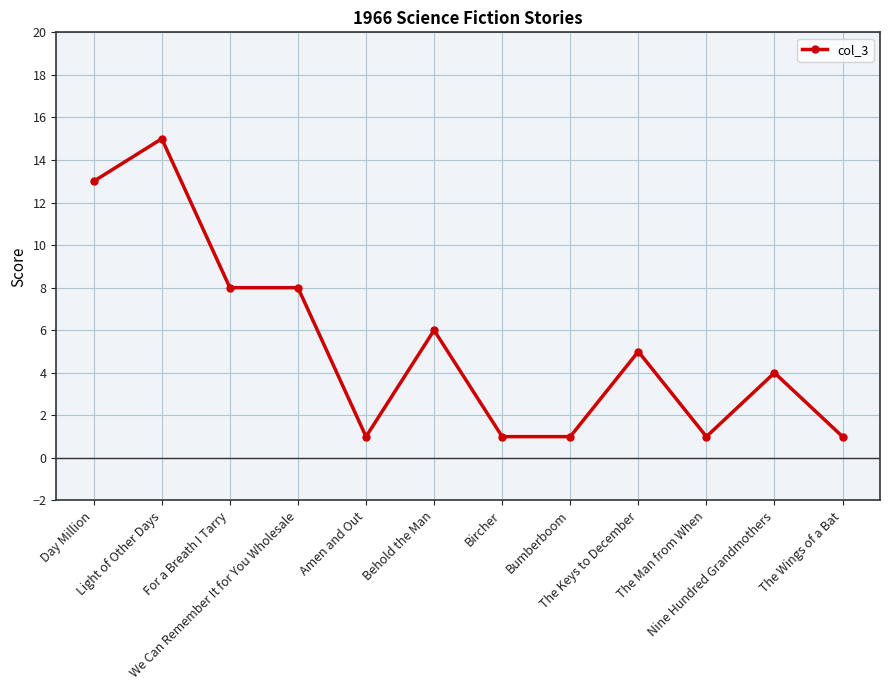

The chart shows a value of 15 at Light of Other Days. True or false?

True